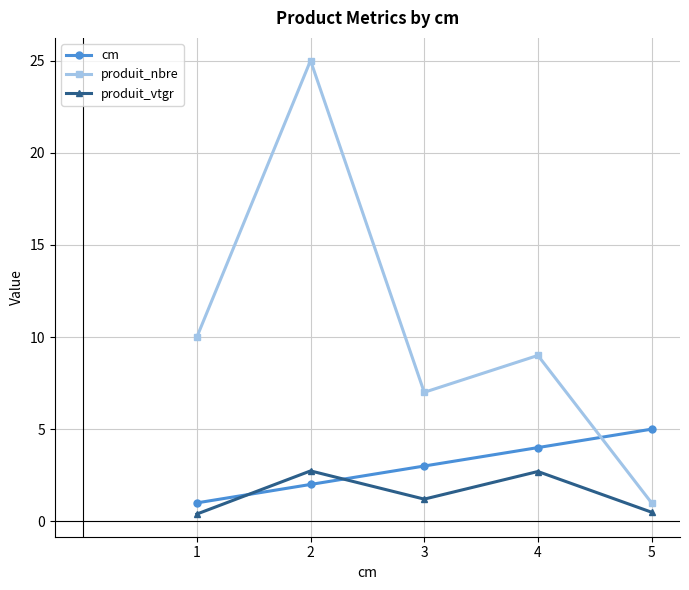

Is it true that cm equals 1.0 at 1?

True